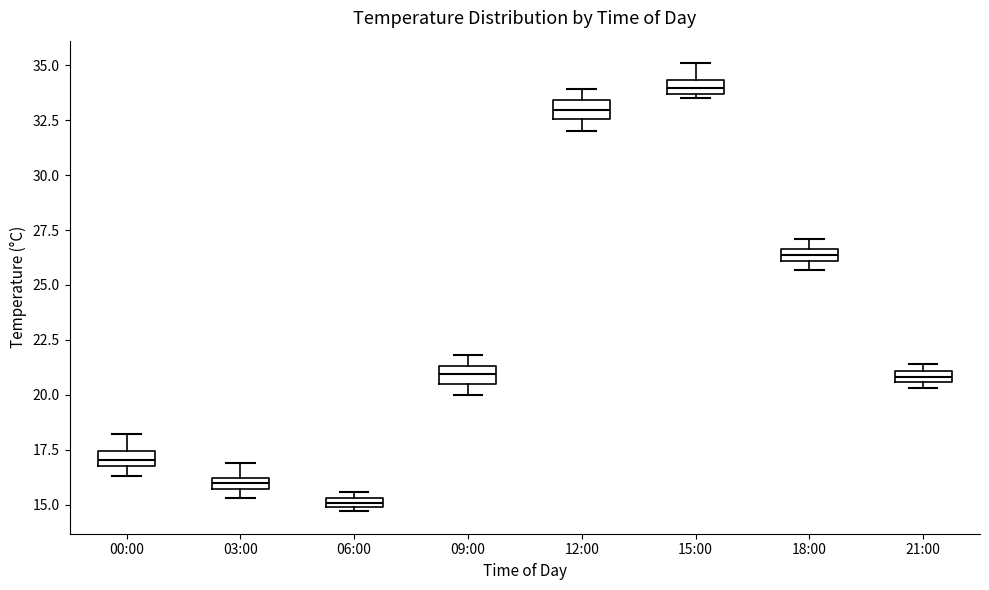

Which box's median line is the highest?

15:00